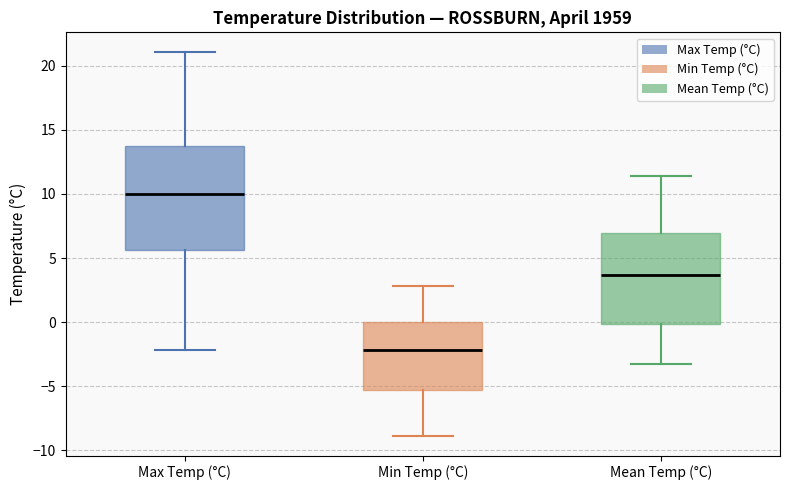

Reading left to right, transcribe this box plot: for each box, give where its median line is, the range the box spans, and where its two whiskers end, as read against the y-axis. The values are not printed on the chart, so give them approximately, as read against the axis.

Max Temp (°C): median 10.0, box 5.5 to 14.0, whiskers -2.0 to 21.0
Min Temp (°C): median -2.0, box -5.5 to 0.0, whiskers -9.0 to 3.0
Mean Temp (°C): median 3.5, box 0.0 to 7.0, whiskers -3.5 to 11.5